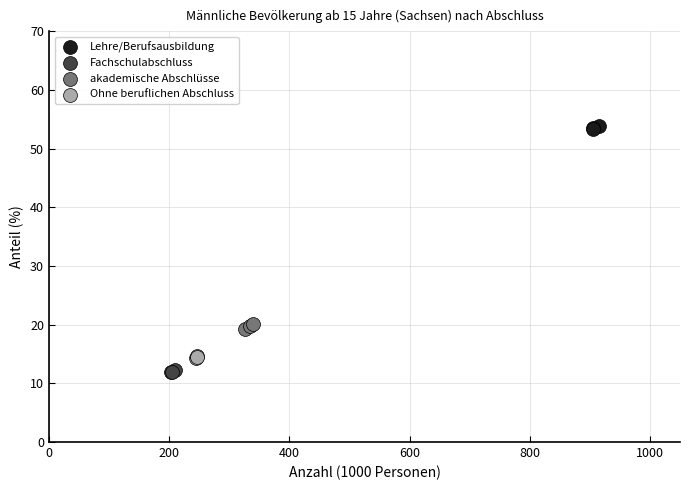

Which series contains the highest Y value?

Lehre/Berufsausbildung